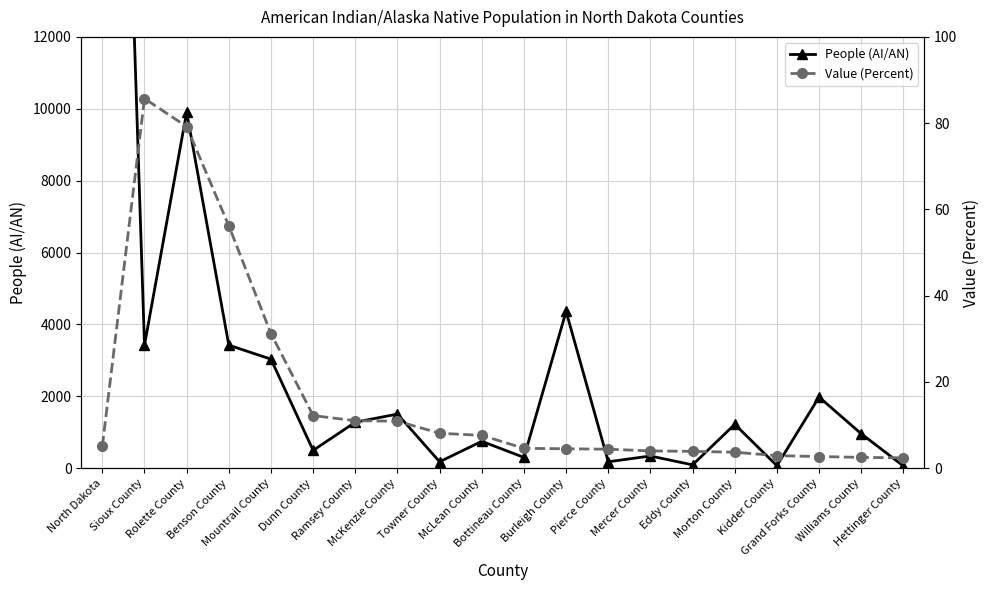

Reading left to right, transcribe all the data shown in this chart.

People (AI/AN): North Dakota=39103.0	Sioux County=3422.0	Rolette County=9908.0	Benson County=3423.0	Mountrail County=3033.0	Dunn County=495.0	Ramsey County=1279.0	McKenzie County=1505.0	Towner County=178.0	McLean County=747.0	Bottineau County=299.0	Burleigh County=4362.0	Pierce County=178.0	Mercer County=339.0	Eddy County=92.0	Morton County=1220.0	Kidder County=69.0	Grand Forks County=1978.0	Williams County=958.0	Hettinger County=61.0
Value (Percent): North Dakota=5.1	Sioux County=85.7	Rolette County=79.2	Benson County=56.2	Mountrail County=31.2	Dunn County=12.2	Ramsey County=11.0	McKenzie County=10.9	Towner County=8.1	McLean County=7.6	Bottineau County=4.6	Burleigh County=4.5	Pierce County=4.4	Mercer County=4.0	Eddy County=3.9	Morton County=3.7	Kidder County=2.9	Grand Forks County=2.7	Williams County=2.5	Hettinger County=2.4